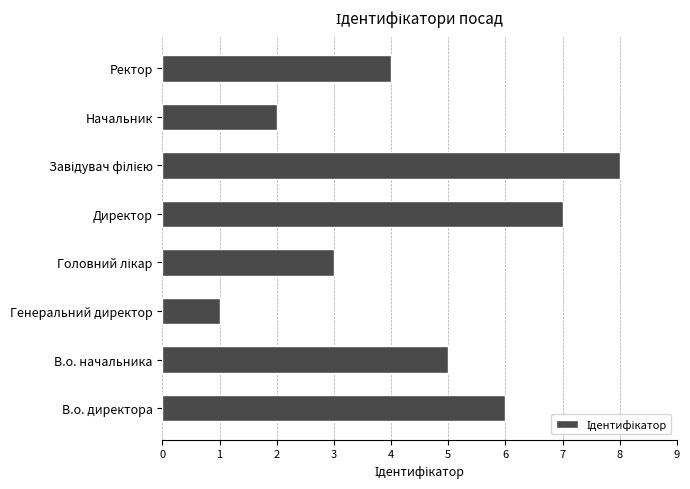

What is the difference between the maximum and second lowest values?

6